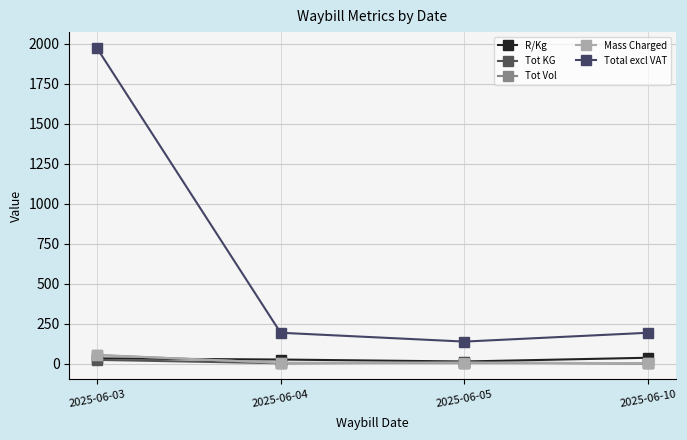

At 2025-06-05, list the series in order from smallest to largest.

Tot Vol, Tot KG, Mass Charged, R/Kg, Total excl VAT